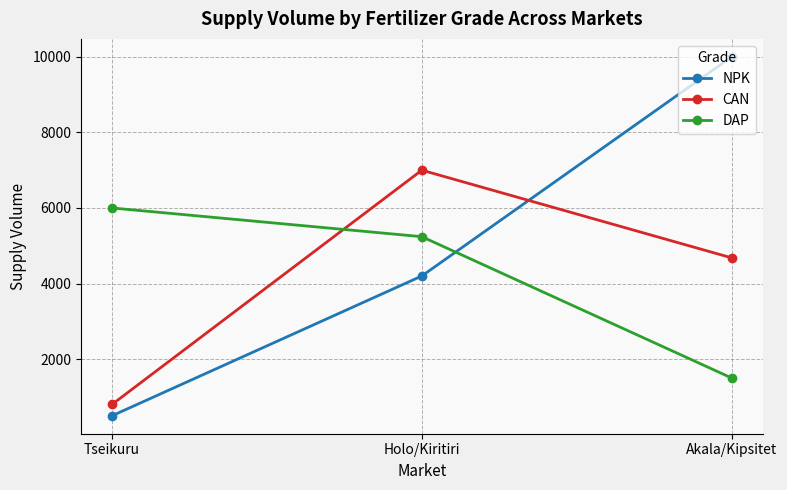

Count the CAN values in the range 800 to 7000.

3